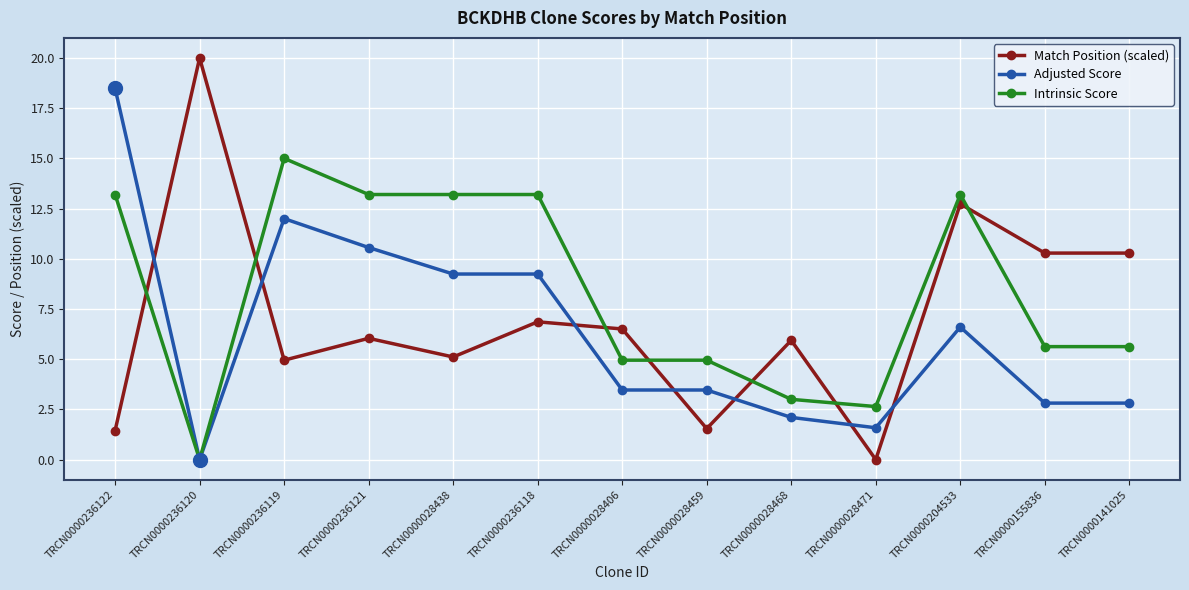

What is the maximum value for Adjusted Score?

18.5